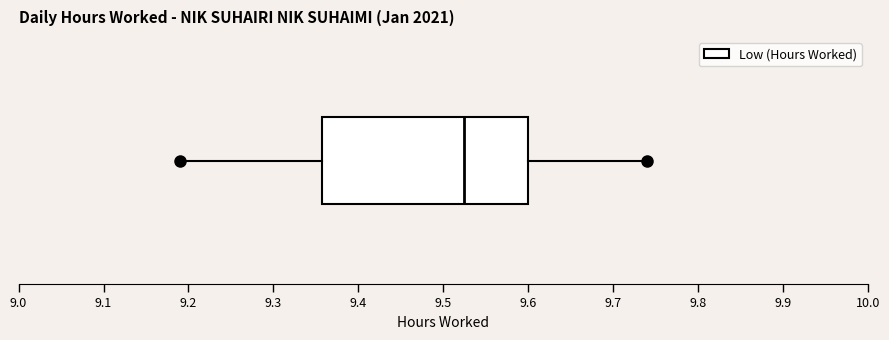

Transcribe this box plot: give where the median line is, the range the box spans, and where the two whiskers end, as read against the x-axis. The values are not printed on the chart, so give them approximately, as read against the axis.

median 9.53, box 9.36 to 9.60, whiskers 9.19 to 9.74